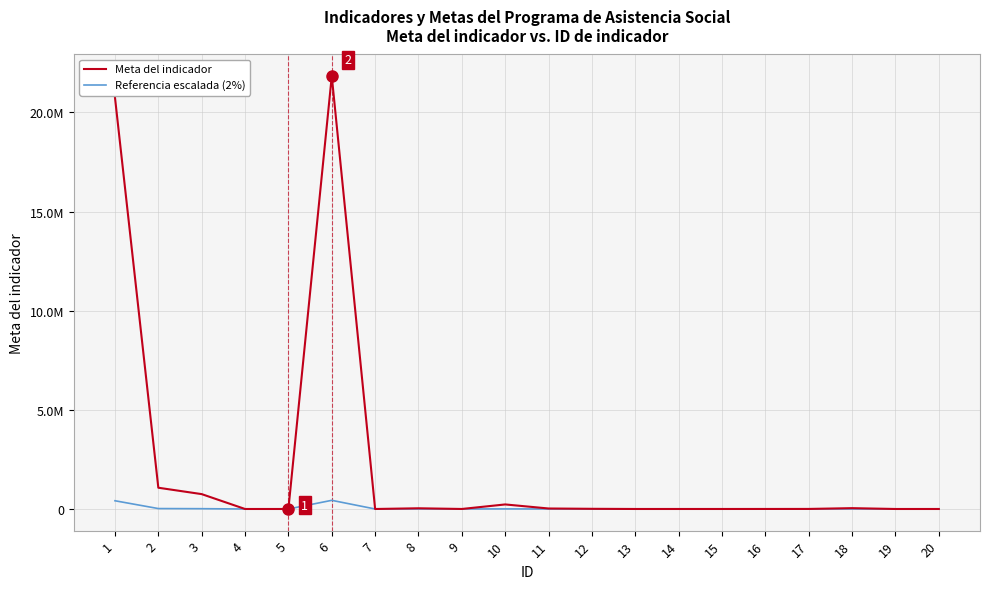

True or false: Meta del indicador and Referencia escalada (2%) cross at least once.

False